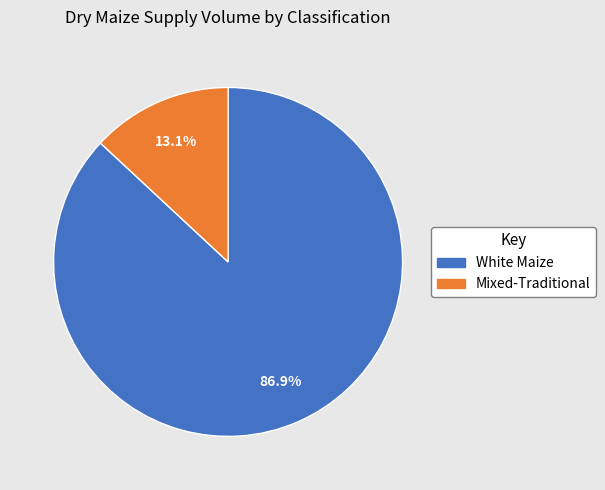

Is there a majority slice in this chart?

Yes